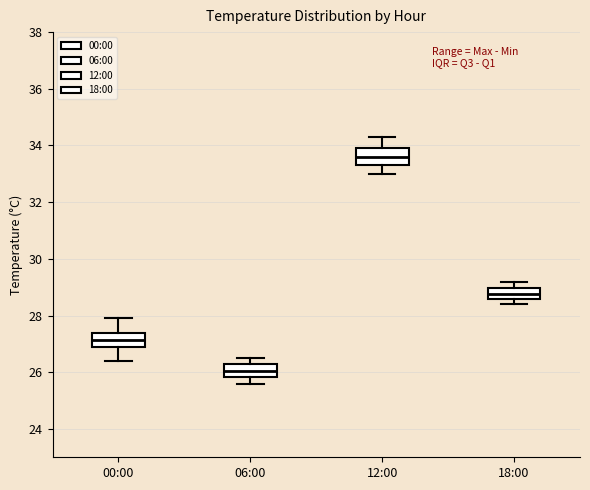

Which box's median line is the lowest?

06:00